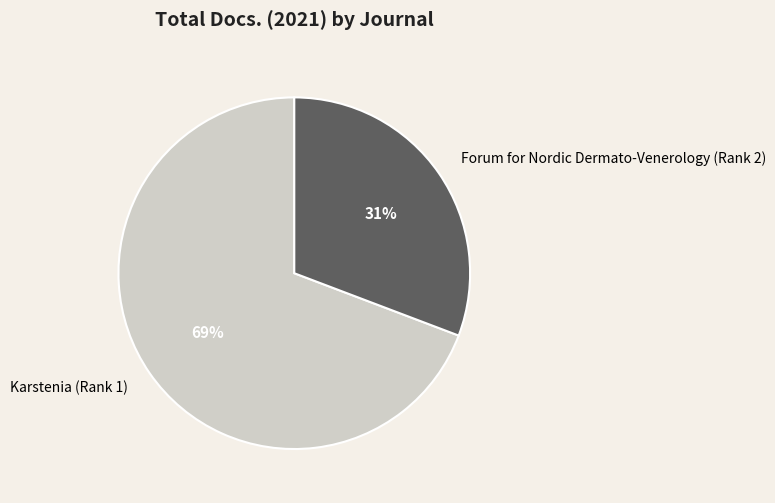

To the nearest percent, what is the average slice percentage?

50%